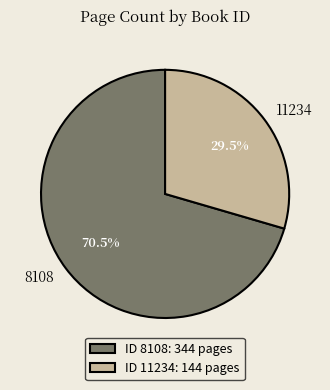

Which category accounts for the majority?

8108